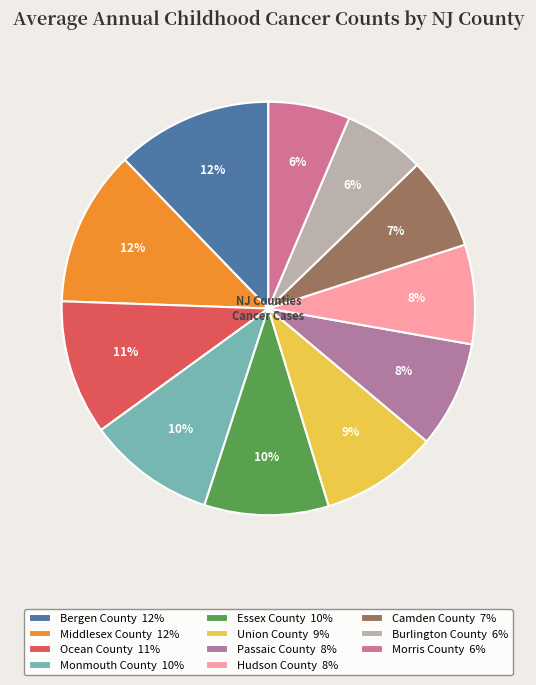

Rank the categories by value from lowest to highest.

Burlington County, Morris County, Camden County, Hudson County, Passaic County, Union County, Essex County, Monmouth County, Ocean County, Bergen County, Middlesex County